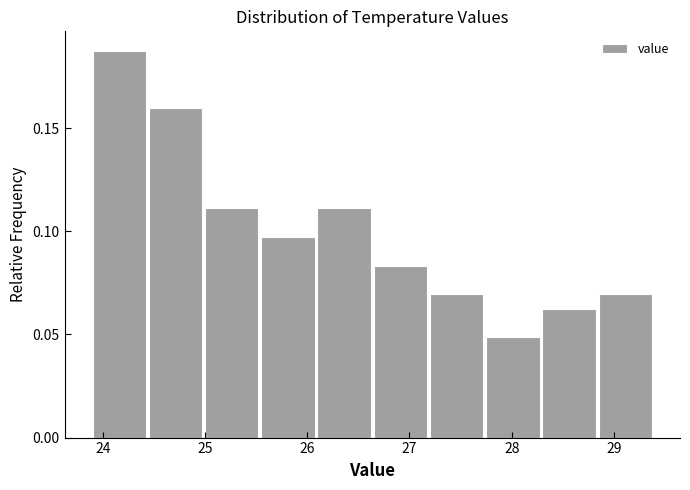

Reading left to right, transcribe this chart: for each bar, give the range it covers on the x-axis and its height. Neither the bar edges nor the heights are printed on the chart, so give them approximately, as read against the axes.

23.90 to 24.45: 0.190
24.45 to 25.00: 0.160
25.00 to 25.55: 0.110
25.55 to 26.10: 0.095
26.10 to 26.65: 0.110
26.65 to 27.20: 0.085
27.20 to 27.75: 0.070
27.75 to 28.30: 0.050
28.30 to 28.85: 0.065
28.85 to 29.40: 0.070